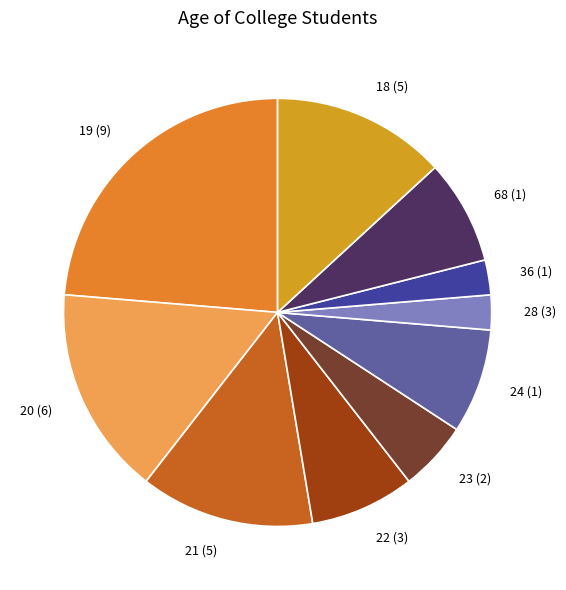

What is the ratio of the value at 23 (2) to the value at 22 (3)?

0.7